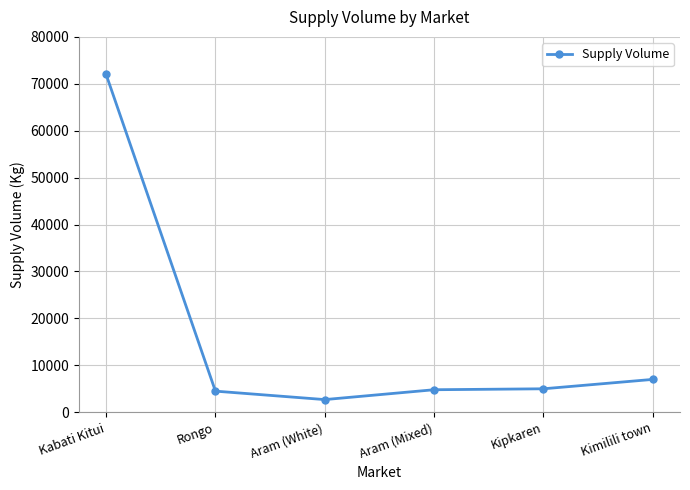

Which has a higher value, Kimilili town or Kipkaren?

Kimilili town